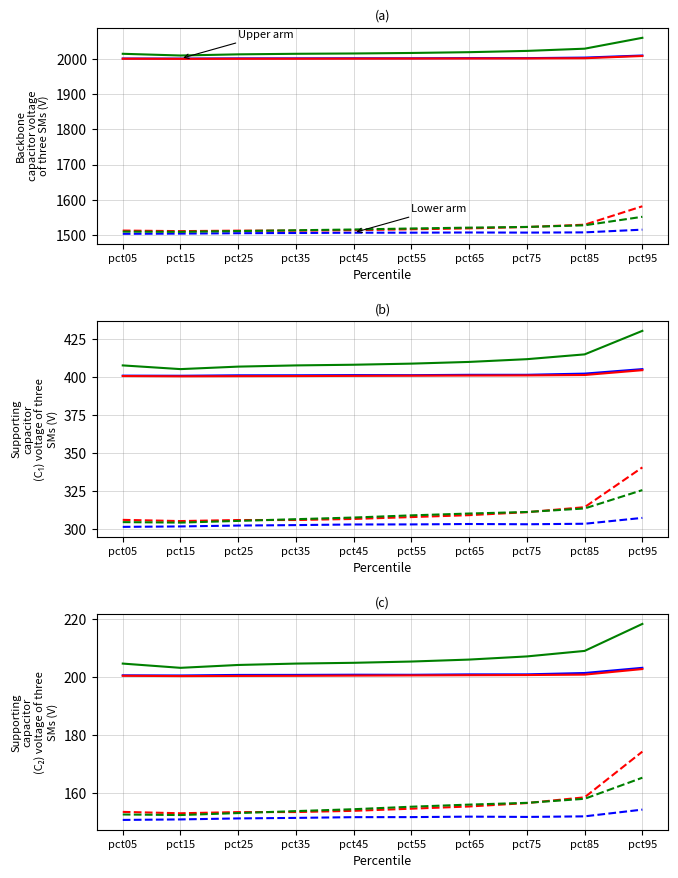

True or false: Jan (solid) and May (dashed) cross at least once.

False